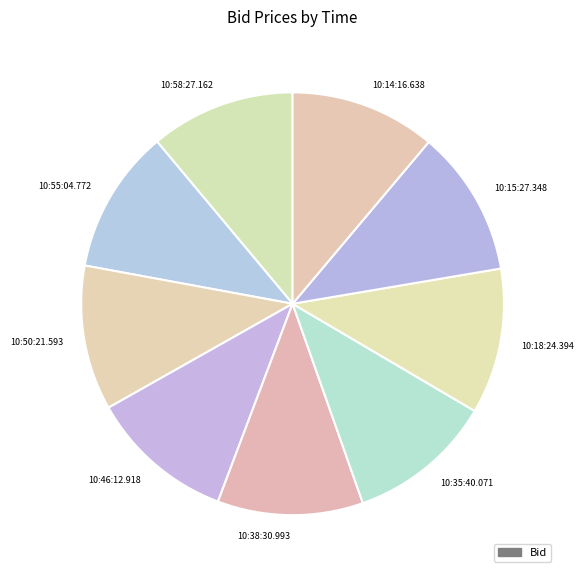

Count the number of slices in the pie.

9